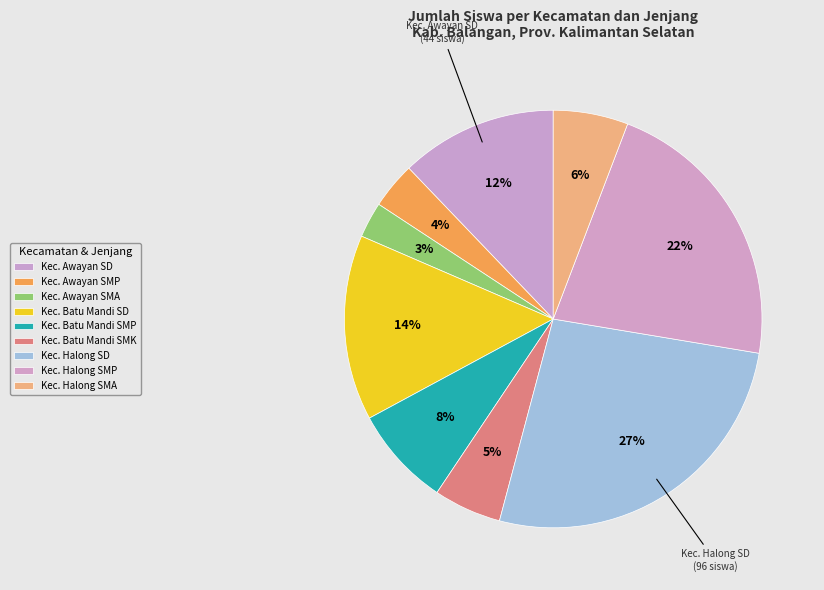

What is the ratio of the value at Kec. Batu Mandi SD to the value at Kec. Halong SMP?

0.7